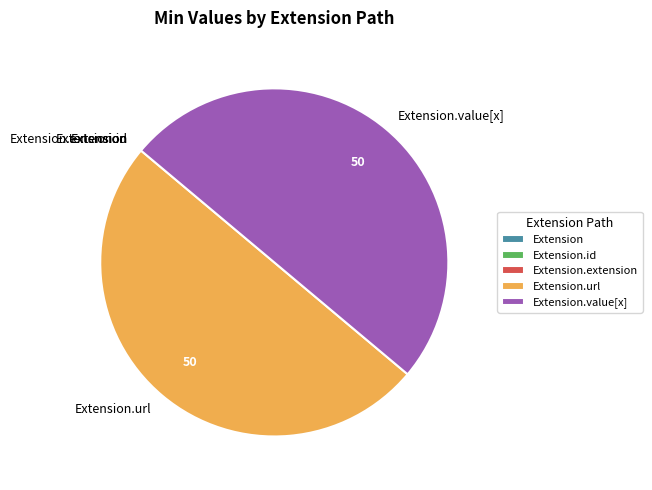

How many segments does this pie chart have?

5